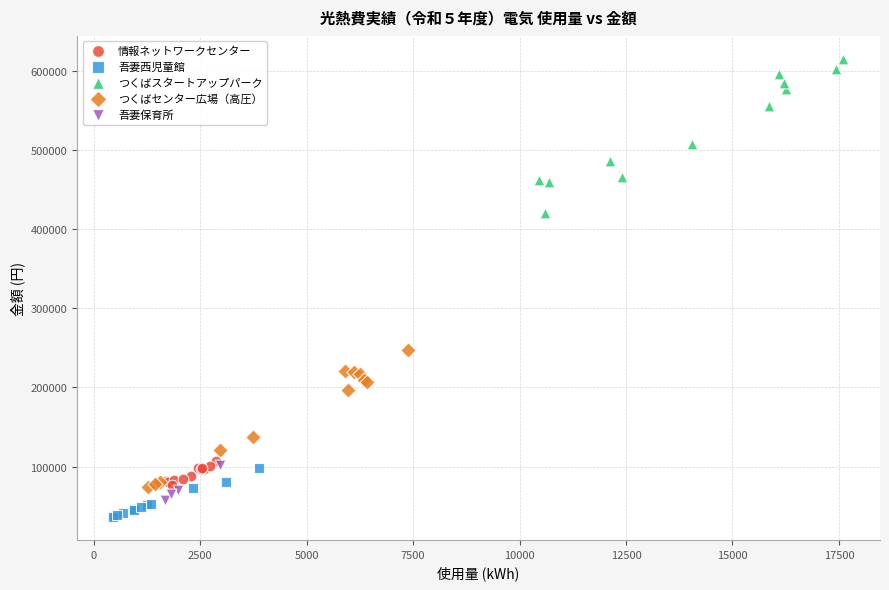

Which series has the widest spread of Y values?

つくばスタートアップパーク